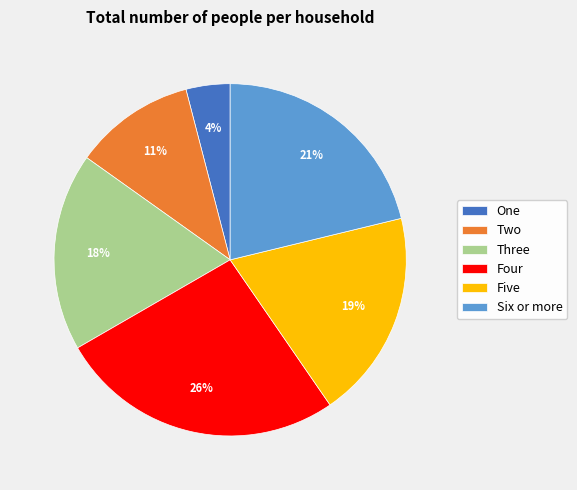

What is the smallest slice in the pie chart?

One